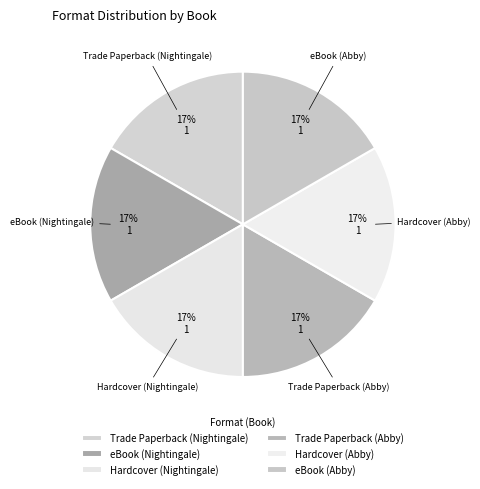

Which category has the smallest portion of the pie?

Trade Paperback (Abby)